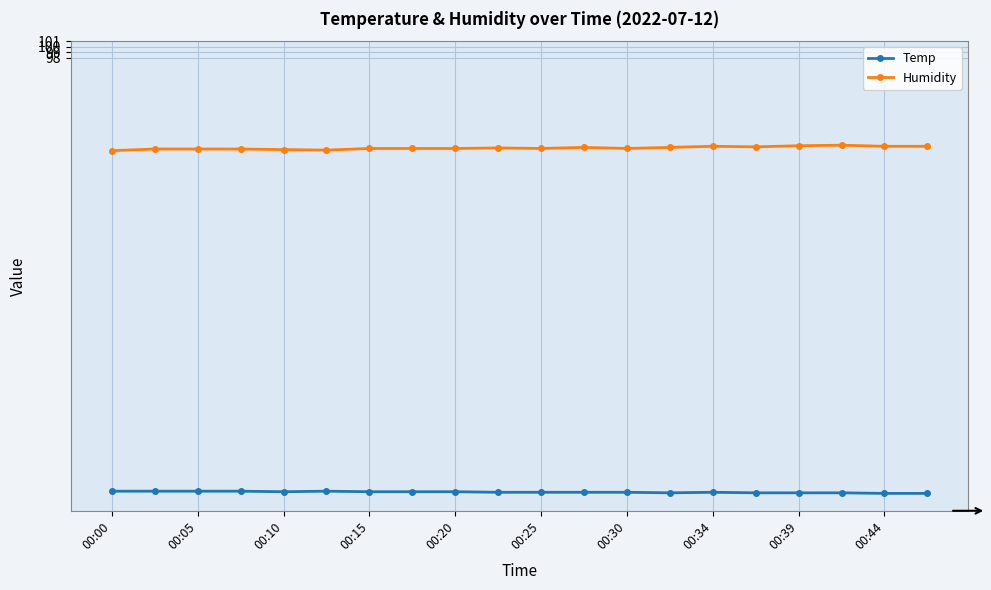

True or false: Humidity and Temp intersect in this chart.

False